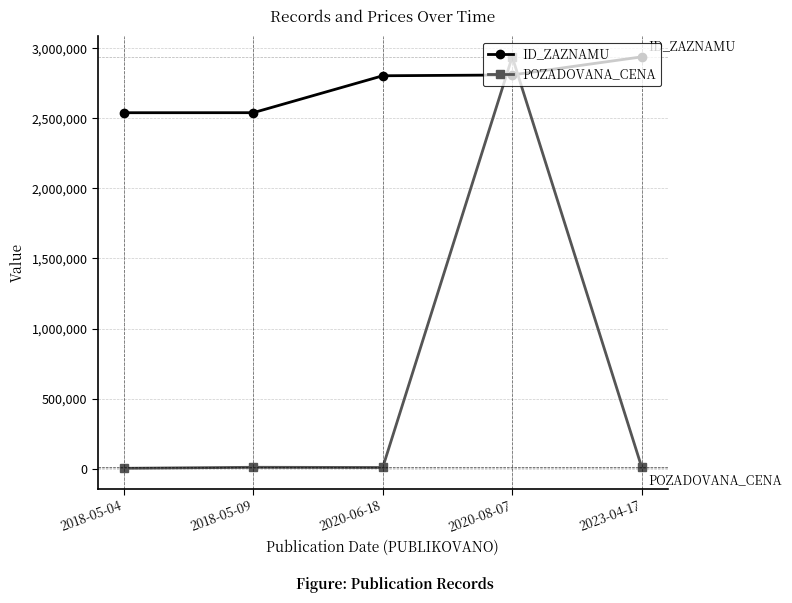

Which series ends up on top after the final intersection of POZADOVANA_CENA and ID_ZAZNAMU?

ID_ZAZNAMU